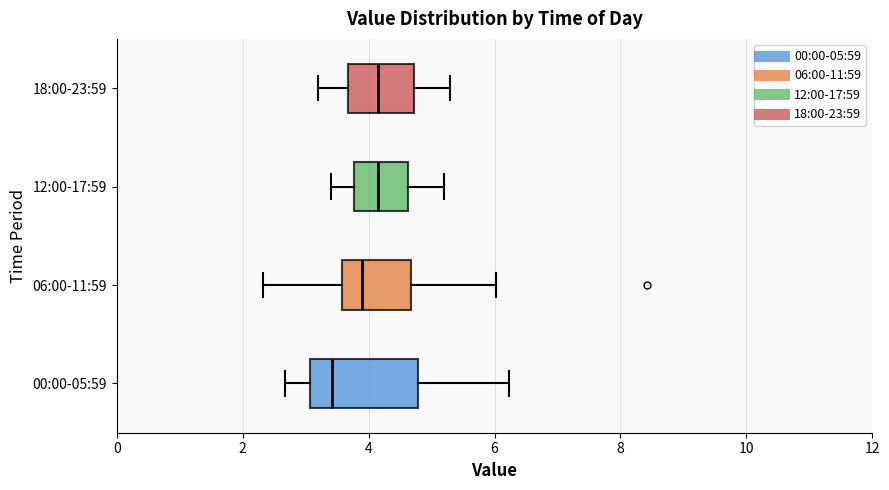

Reading bottom to top, transcribe this box plot: for each box, give where its median line is, the range the box spans, and where its two whiskers end, as read against the x-axis. The values are not printed on the chart, so give them approximately, as read against the axis.

00:00-05:59: median 3.4, box 3.0 to 4.8, whiskers 2.6 to 6.2
06:00-11:59: median 4.0, box 3.6 to 4.6, whiskers 2.4 to 6.0
12:00-17:59: median 4.2, box 3.8 to 4.6, whiskers 3.4 to 5.2
18:00-23:59: median 4.2, box 3.6 to 4.8, whiskers 3.2 to 5.4